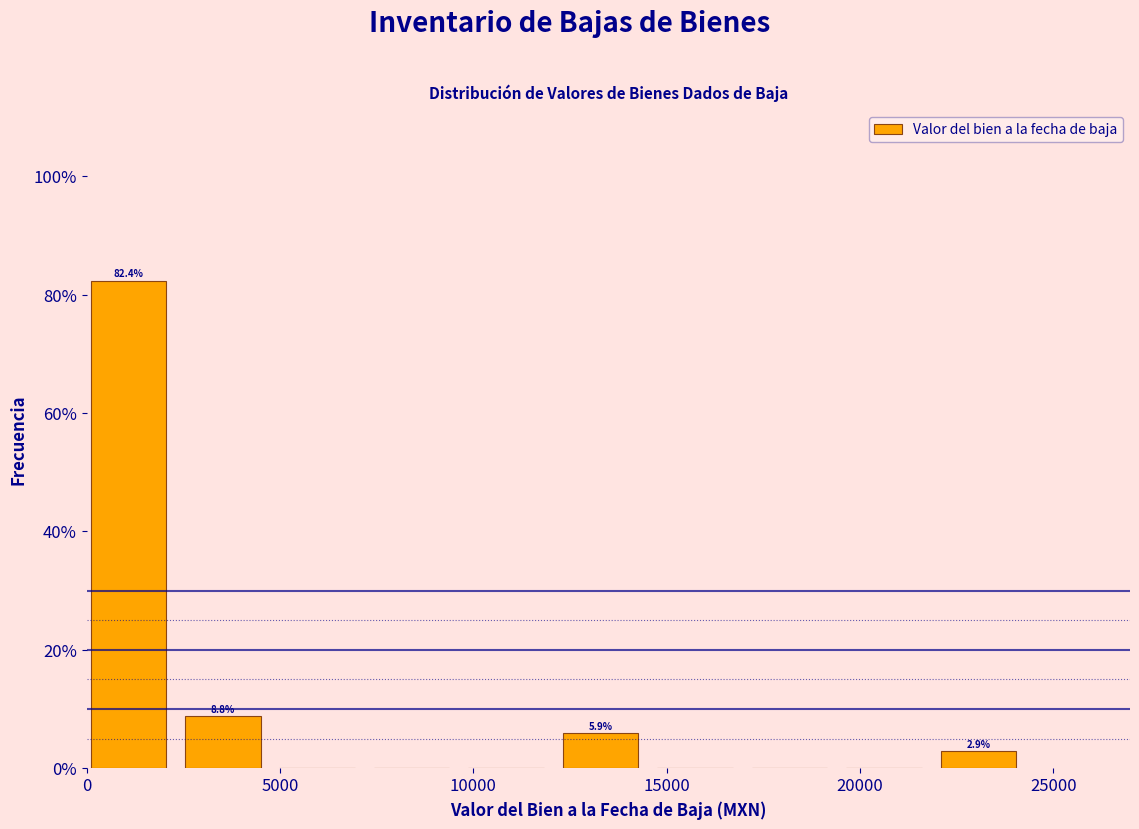

Over which range of the x-axis is the bar tallest?

0 to 2500